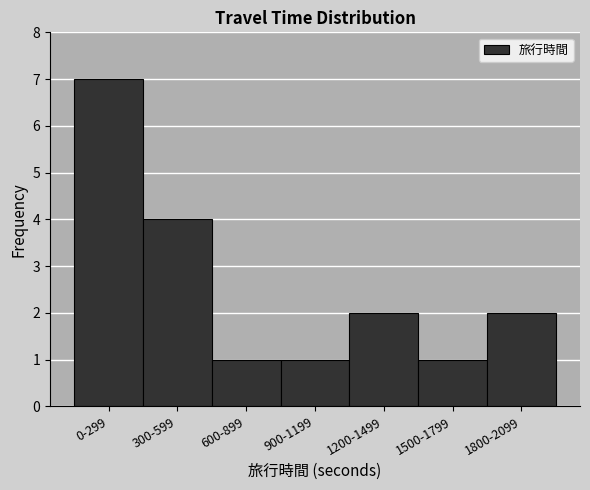

Reading right to left, extract all data points from this chart.

1800-2099=2	1500-1799=1	1200-1499=2	900-1199=1	600-899=1	300-599=4	0-299=7